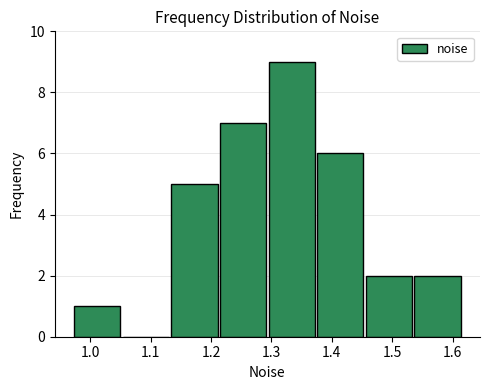

How tall is the bar that spans 0.97 to 1.05 on the x-axis? Neither the bar edges nor the heights are printed on the chart, so give them approximately, as read against the axes.

1